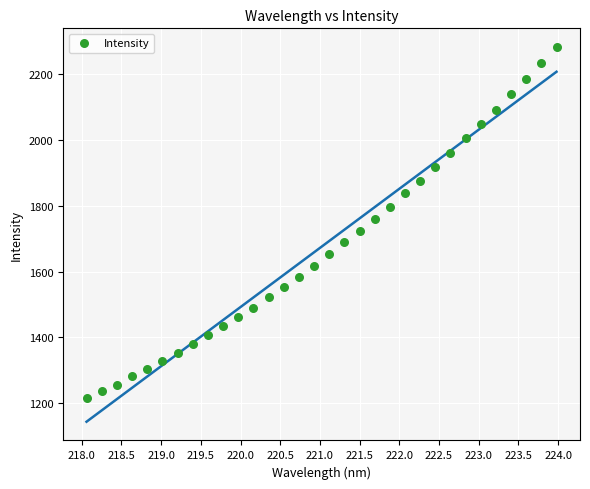

What is the range of Y values (max minus min)?

1068.7